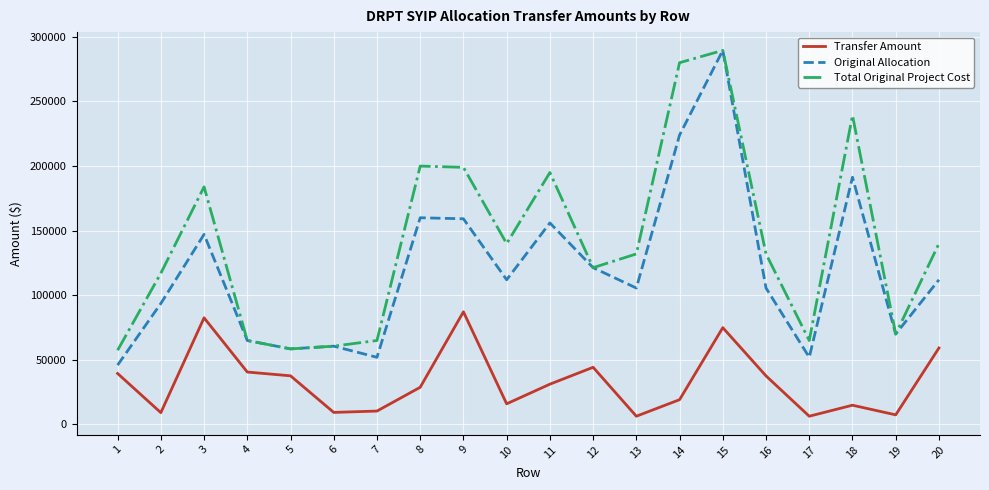

Is the value of Original Allocation at 20 greater than the value of Total Original Project Cost at 19?

Yes